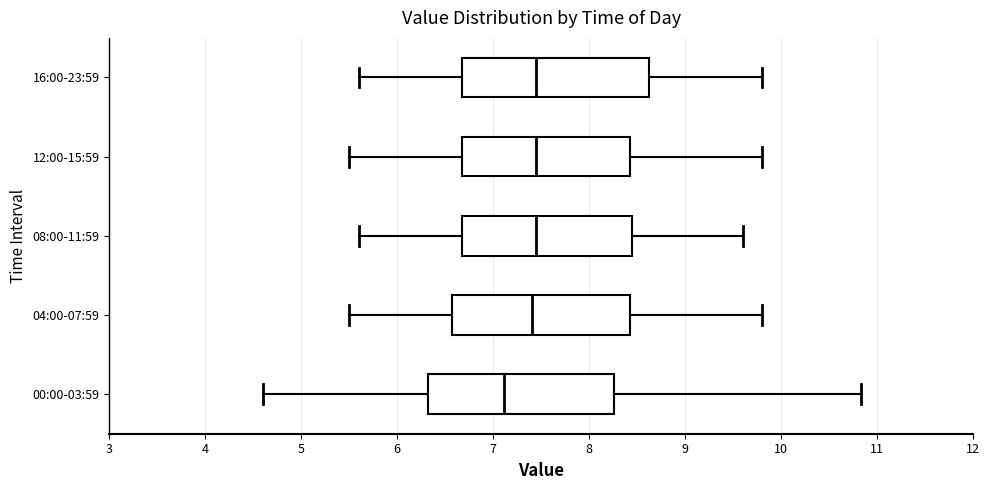

Where does the left whisker of the box for 00:00-03:59 end on the x-axis? The values are not printed on the chart, so give them approximately, as read against the axis.

4.6